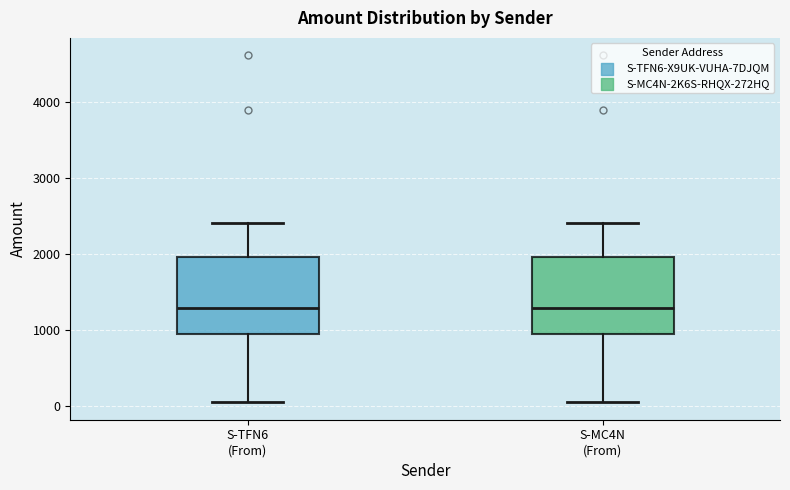

Where does the lower whisker of the box for S-MC4N (From) end on the y-axis? The values are not printed on the chart, so give them approximately, as read against the axis.

100